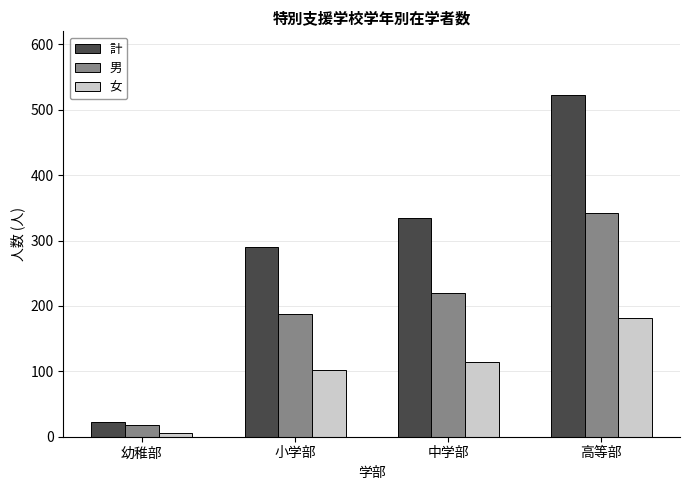

Reading left to right, extract all data points from this chart.

計: 23	290	334	523
男: 18	188	220	342
女: 5	102	114	181